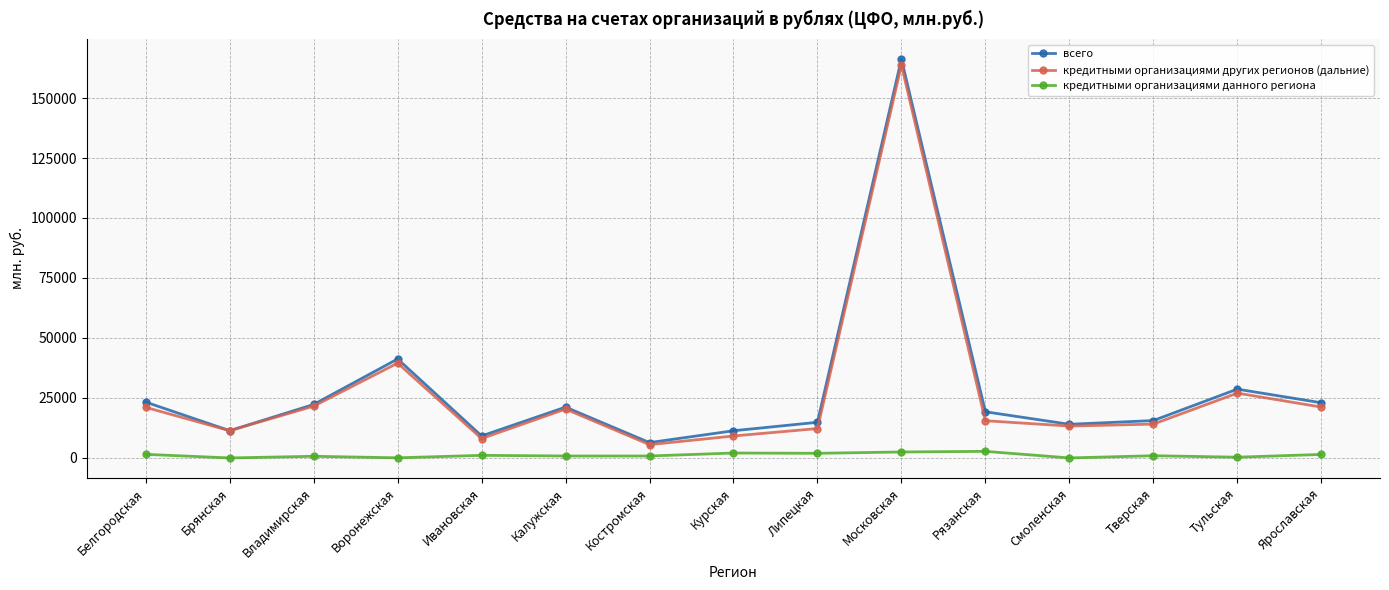

Is the value of кредитными организациями данного региона at Костромская greater than the value of всего at Курская?

No